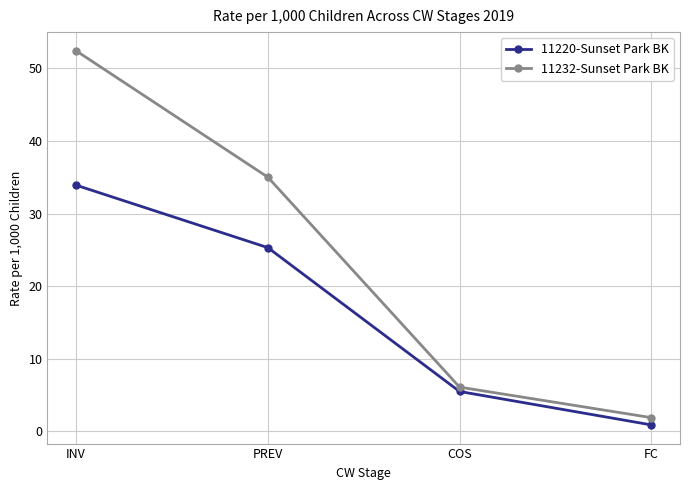

Which series changed the most between COS and FC?

11220-Sunset Park BK